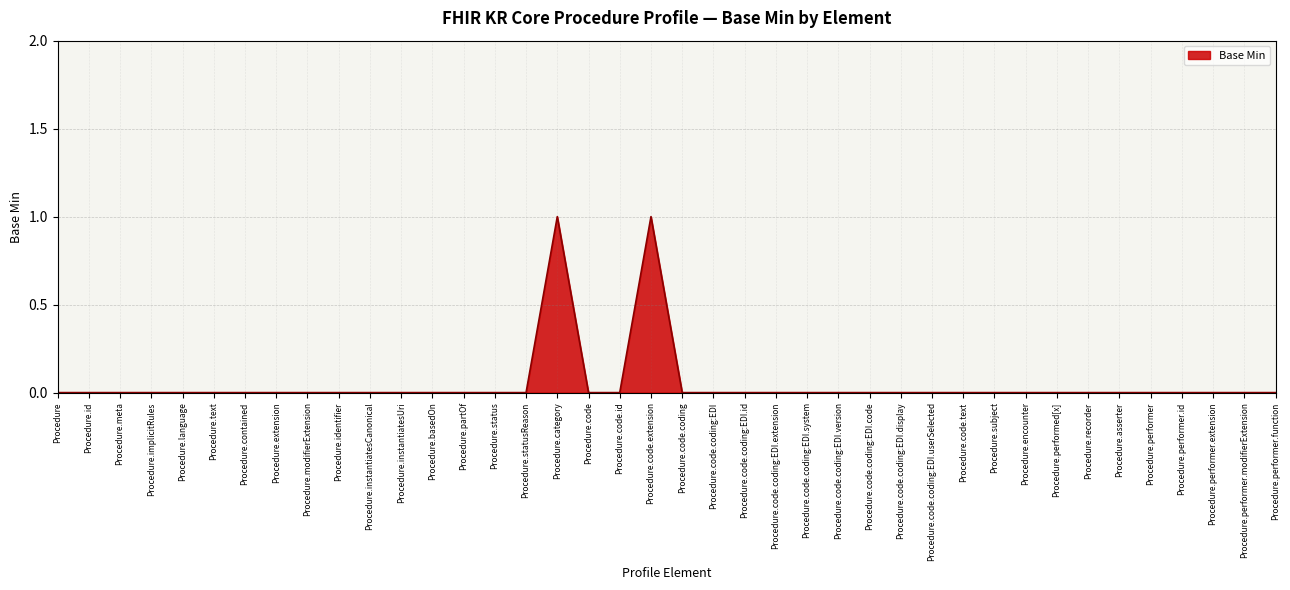

Reading right to left, list all the values displayed in this chart.

Procedure.performer.function=0	Procedure.performer.modifierExtension=0	Procedure.performer.extension=0	Procedure.performer.id=0	Procedure.performer=0	Procedure.asserter=0	Procedure.recorder=0	Procedure.performed[x]=0	Procedure.encounter=0	Procedure.subject=0	Procedure.code.text=0	Procedure.code.coding:EDI.userSelected=0	Procedure.code.coding:EDI.display=0	Procedure.code.coding:EDI.code=0	Procedure.code.coding:EDI.version=0	Procedure.code.coding:EDI.system=0	Procedure.code.coding:EDI.extension=0	Procedure.code.coding:EDI.id=0	Procedure.code.coding:EDI=0	Procedure.code.coding=0	Procedure.code.extension=1	Procedure.code.id=0	Procedure.code=0	Procedure.category=1	Procedure.statusReason=0	Procedure.status=0	Procedure.partOf=0	Procedure.basedOn=0	Procedure.instantiatesUri=0	Procedure.instantiatesCanonical=0	Procedure.identifier=0	Procedure.modifierExtension=0	Procedure.extension=0	Procedure.contained=0	Procedure.text=0	Procedure.language=0	Procedure.implicitRules=0	Procedure.meta=0	Procedure.id=0	Procedure=0